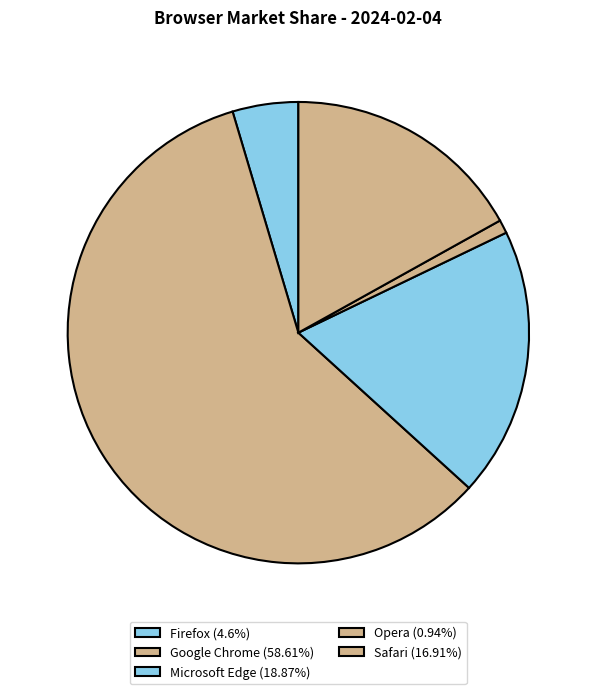

How many segments does this pie chart have?

5